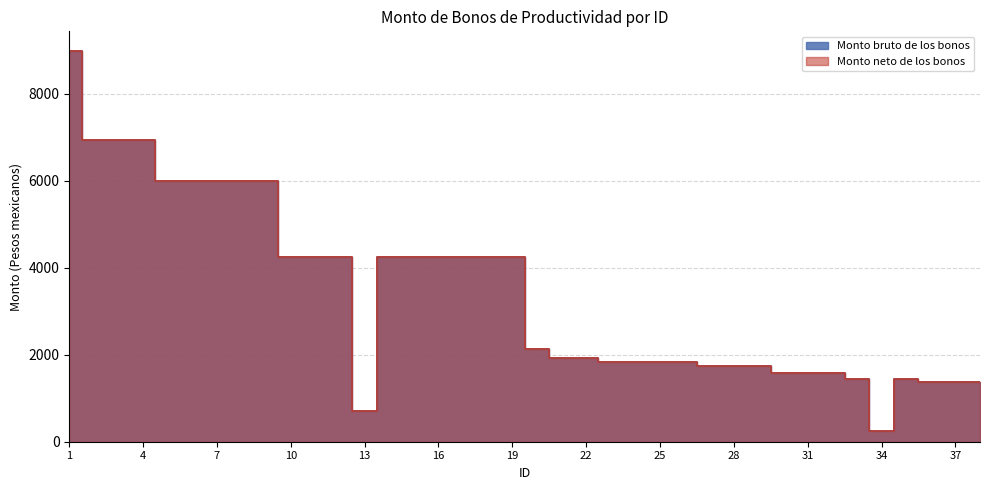

True or false: Monto neto de los bonos and Monto bruto de los bonos intersect in this chart.

False